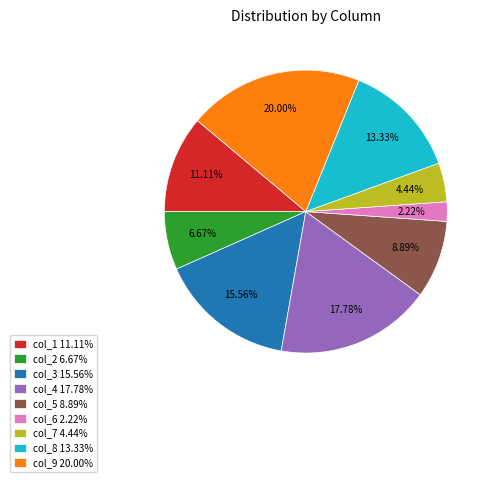

Which has a higher value, col_8 or col_4?

col_4